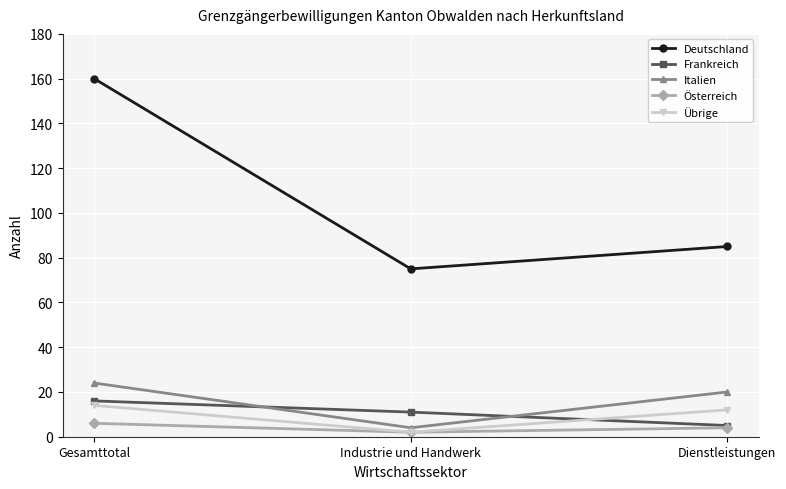

At which label does Deutschland reach its peak?

Gesamttotal